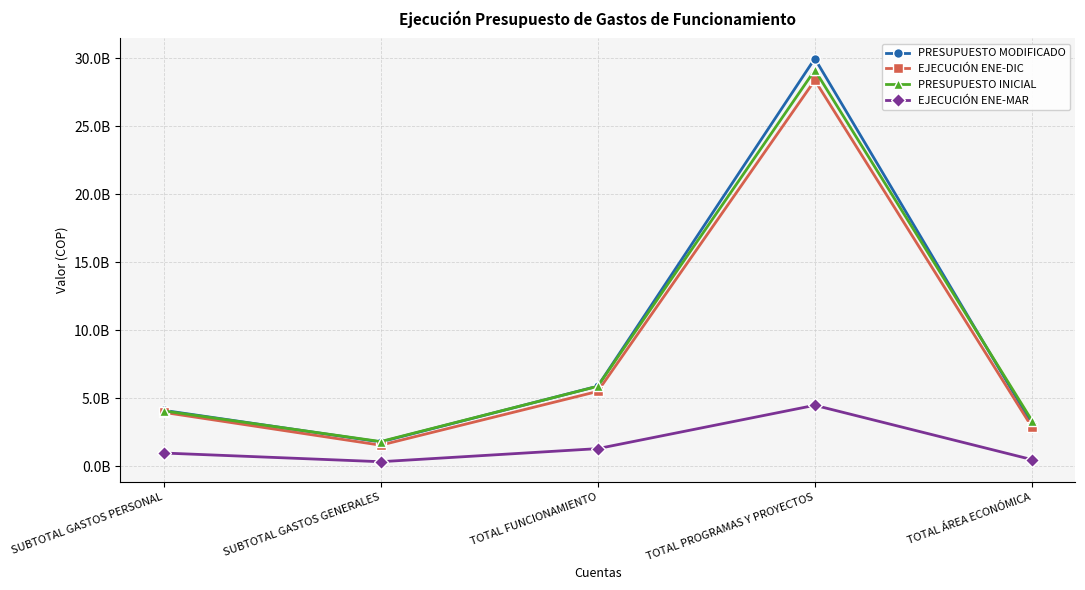

What is the maximum value shown in the chart?

29974271607.0